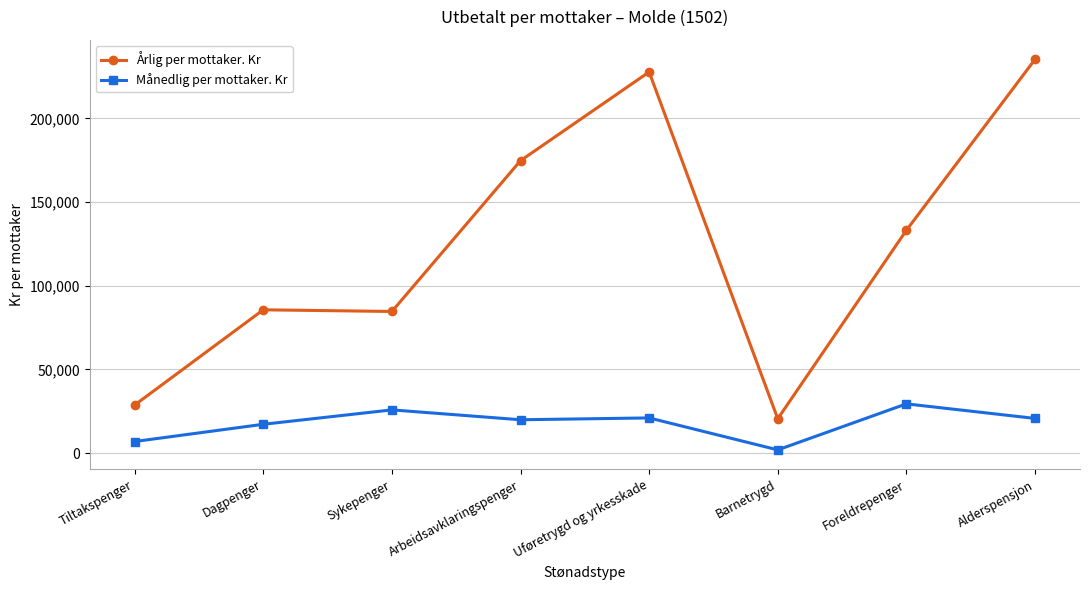

What is the sum of the Månedlig per mottaker. Kr values at Dagpenger and Alderspensjon?

37900